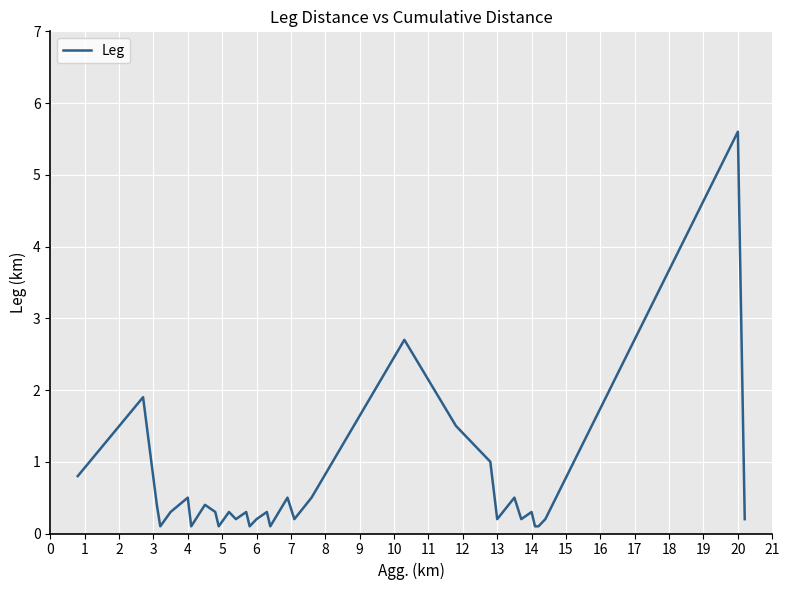

What is the difference between the maximum and minimum values?

5.5